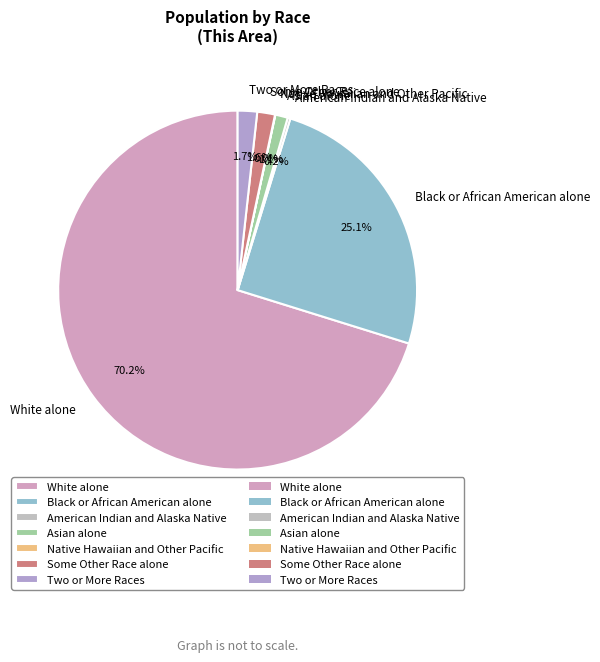

Which slice is the largest?

White alone